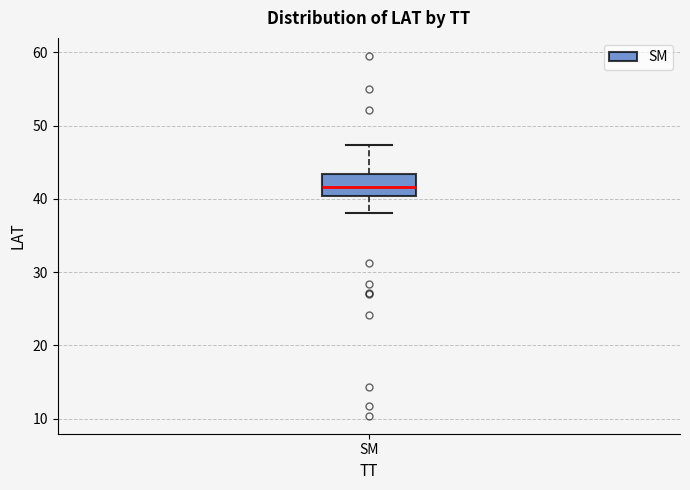

Read this box plot against the y-axis: the position of the median line, the range covered by the box, and the ends of both whiskers. The values are not printed on the chart, so give them approximately, as read against the axis.

median 42, box 40 to 43, whiskers 38 to 47